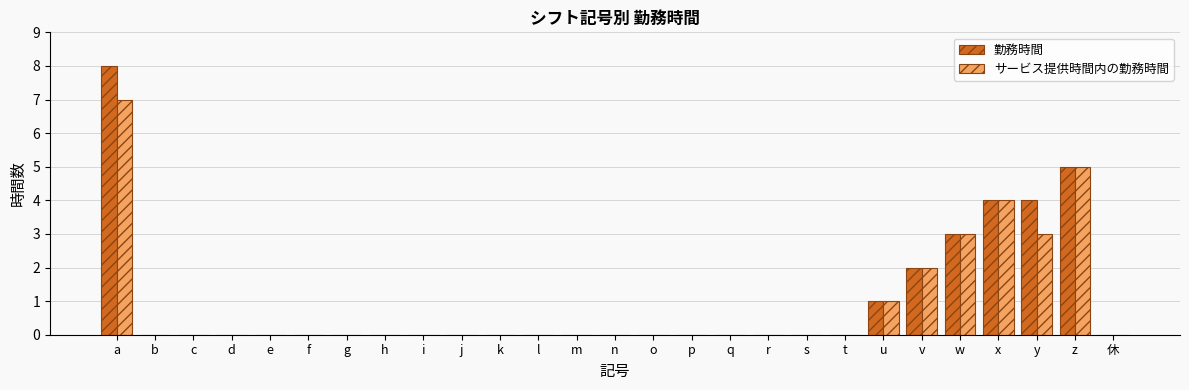

Which series changed the most between v and y?

勤務時間